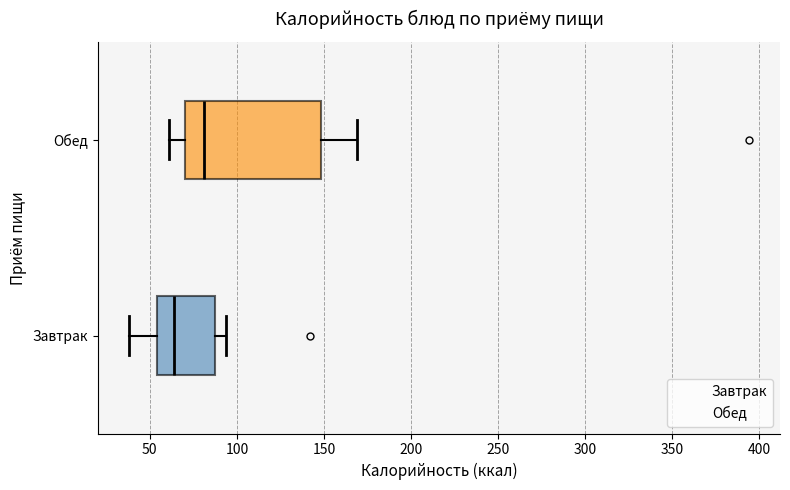

Reading bottom to top, read every box against the x-axis: the position of its median line, the range the box covers, and the ends of its whiskers. The values are not printed on the chart, so give them approximately, as read against the axis.

Завтрак: median 65, box 55 to 90, whiskers 40 to 95
Обед: median 80, box 70 to 150, whiskers 60 to 170